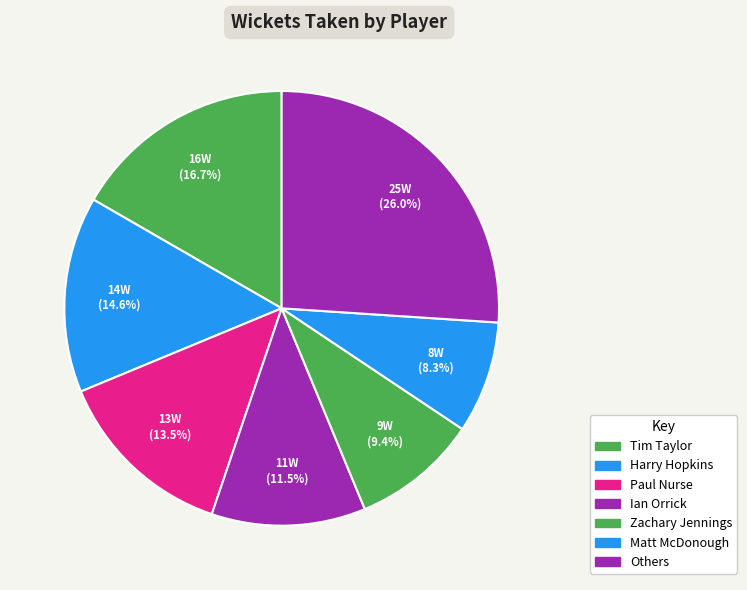

To the nearest percent, what portion does Tim Taylor represent?

17%